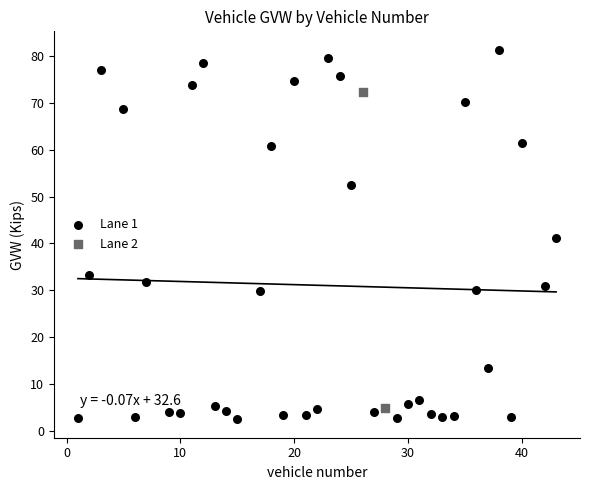

What are all the series names shown in the legend?

Lane 1, Lane 2